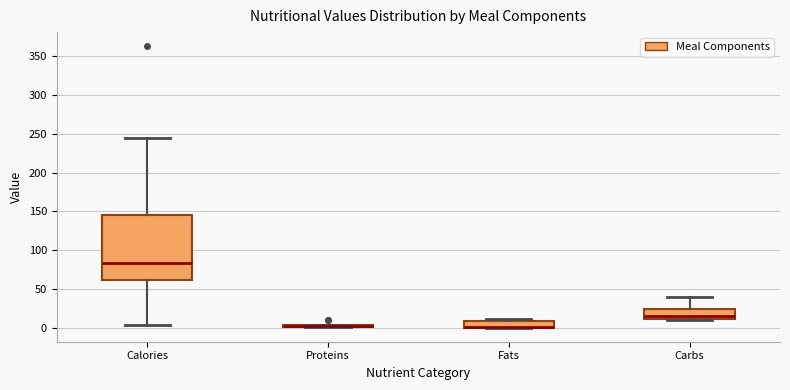

Where does the lower whisker of the box for Calories end on the y-axis? The values are not printed on the chart, so give them approximately, as read against the axis.

5